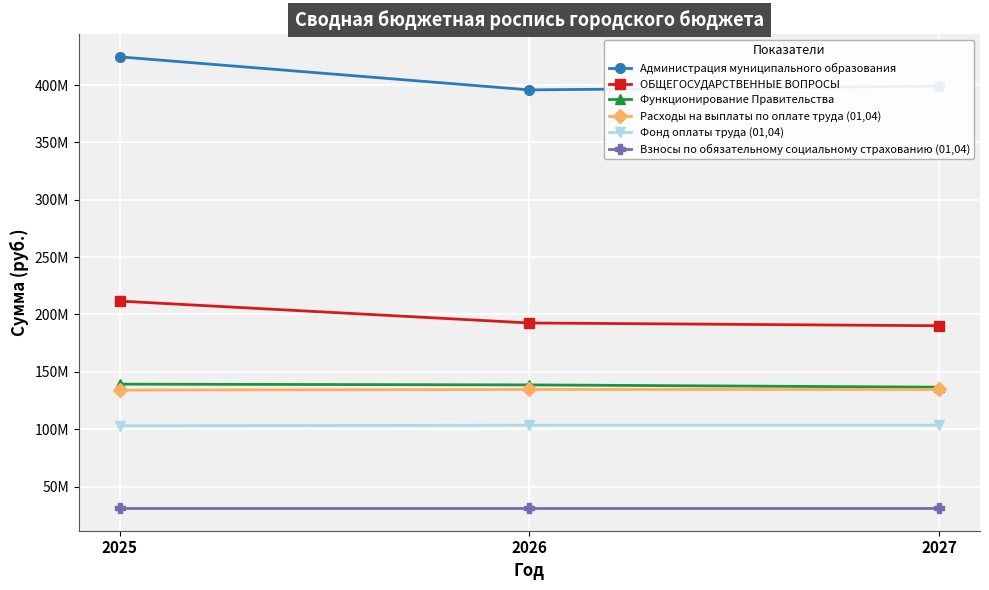

True or false: Администрация муниципального образования has a value of 638318187.1 at 2025.

False